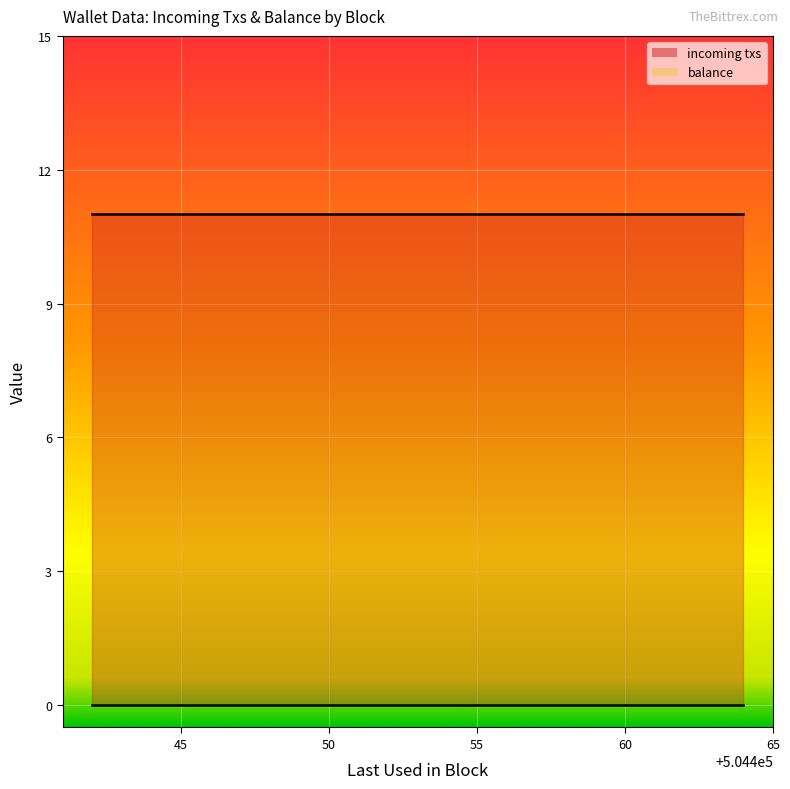

How many lines are shown in the chart?

2